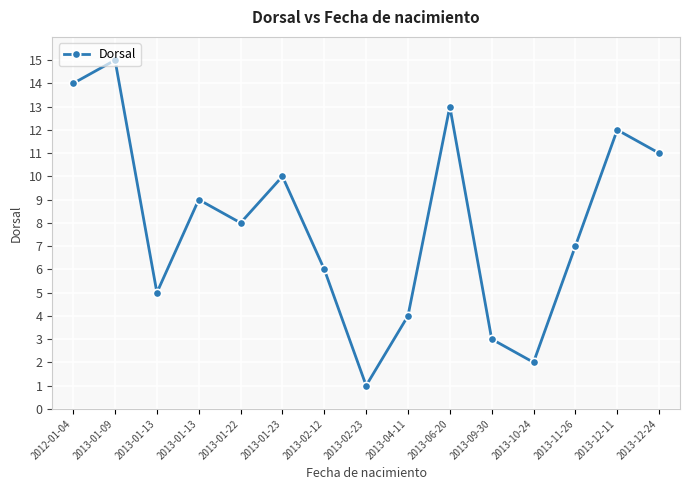

How many lines are shown in the chart?

1